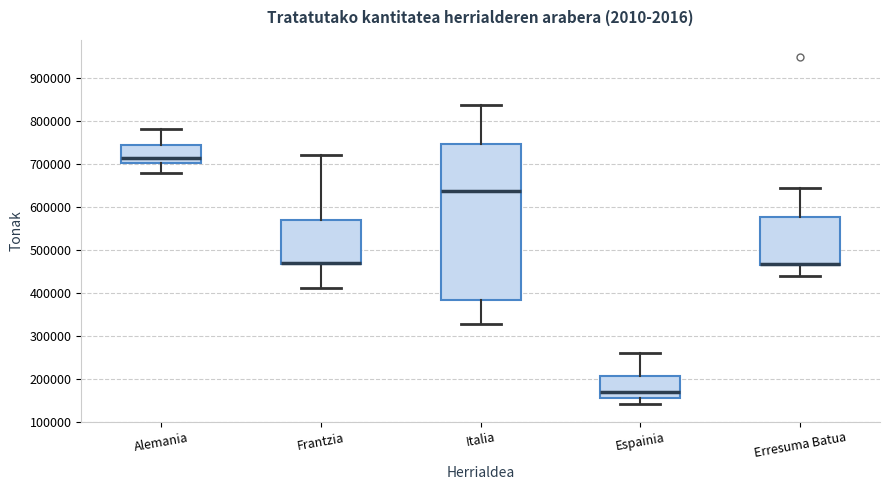

Which box's median line is the highest?

Alemania